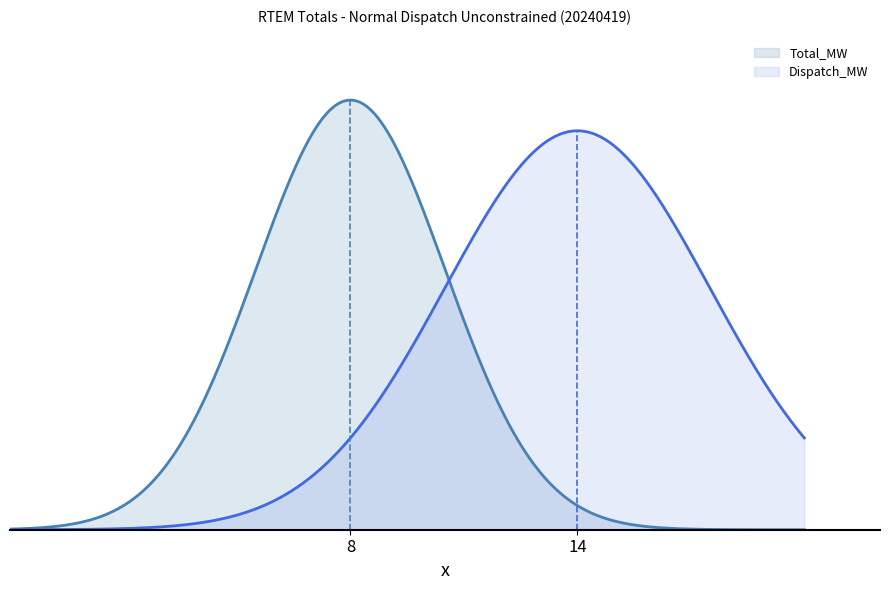

The value of Total_MW at 3 is 5368. True or false?

False